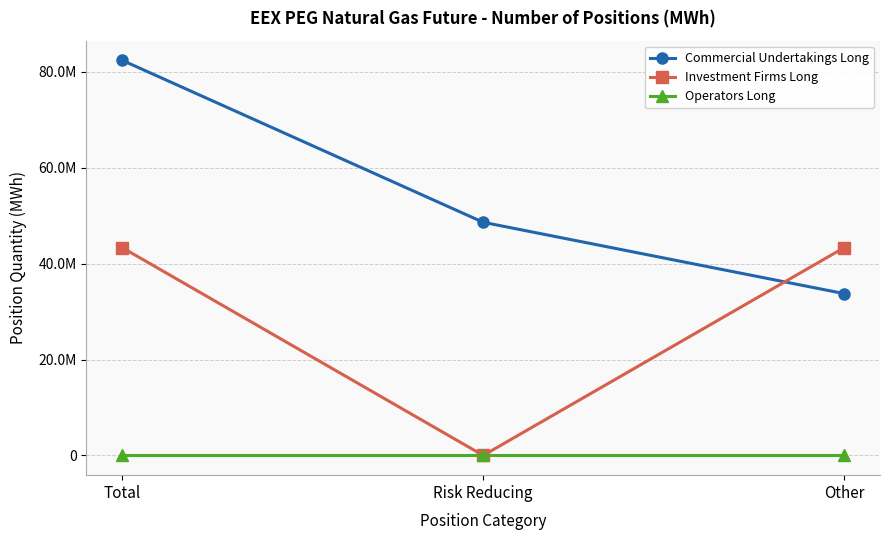

Is this an area chart (filled region under the line)?

No